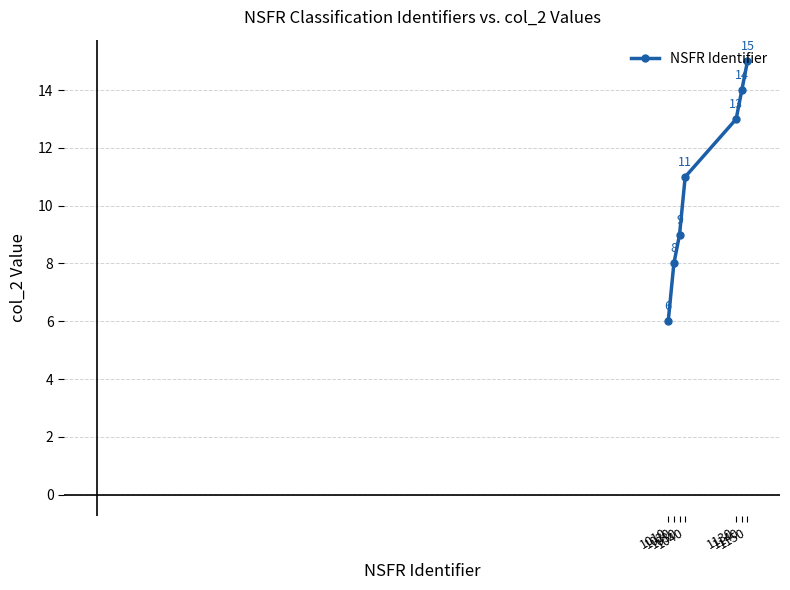

What is the value of the 1st point from the left?

6